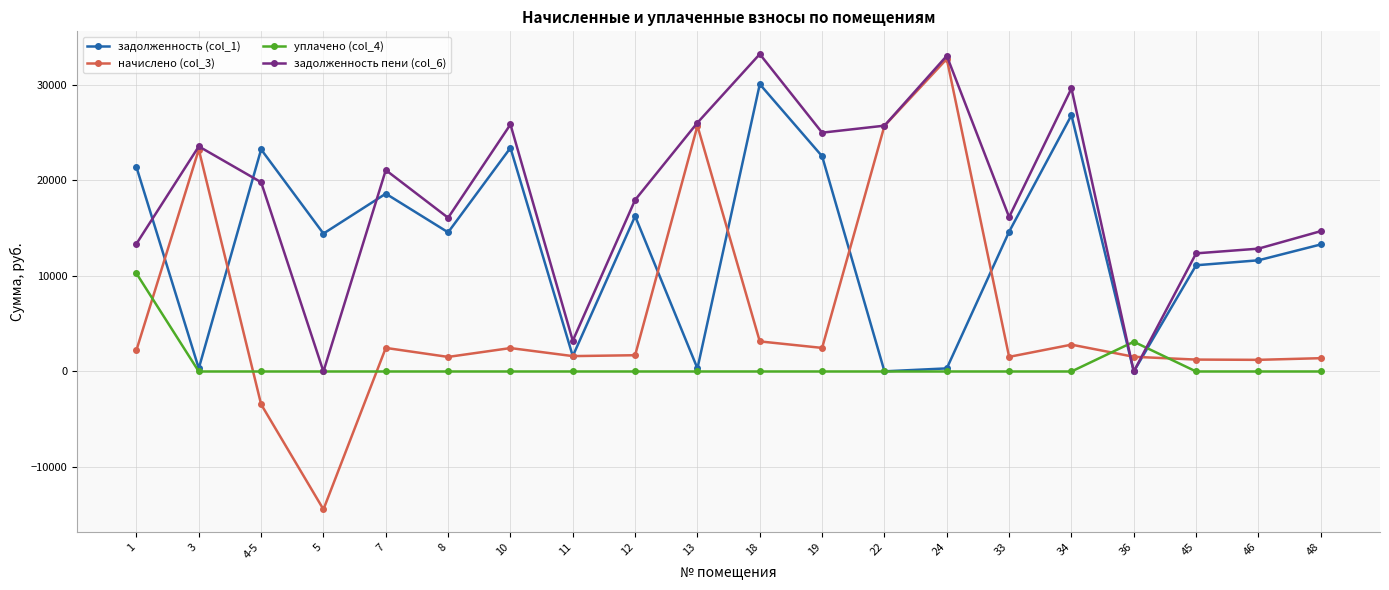

Count the number of categories in the chart.

20